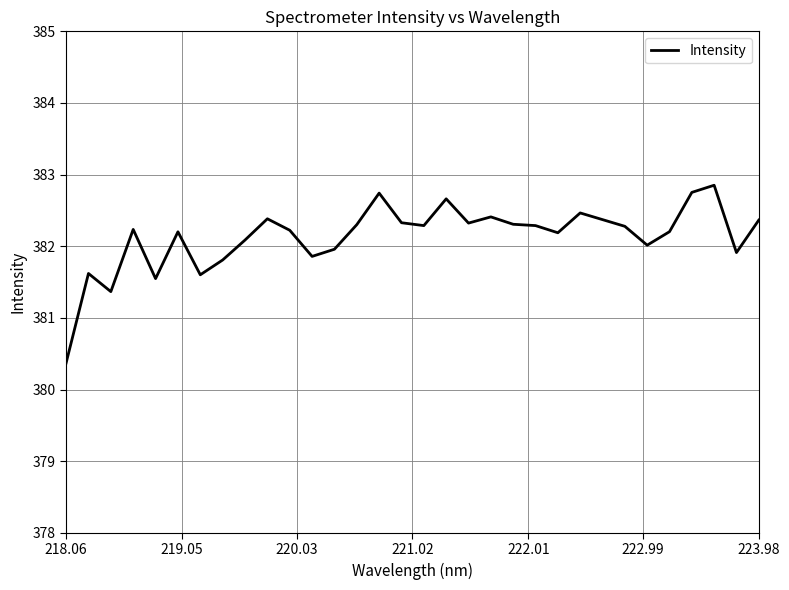

True or false: there are more than 1 points higher than both neighbors.

True